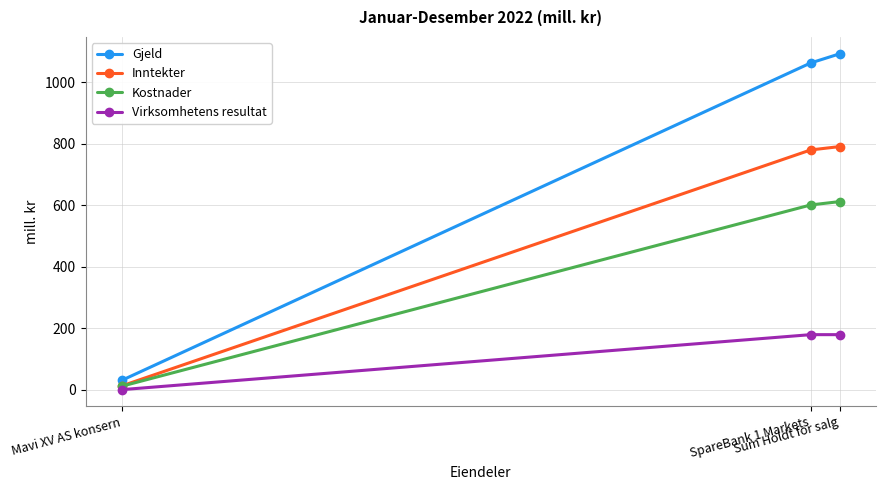

Which series has the widest spread of values?

Gjeld